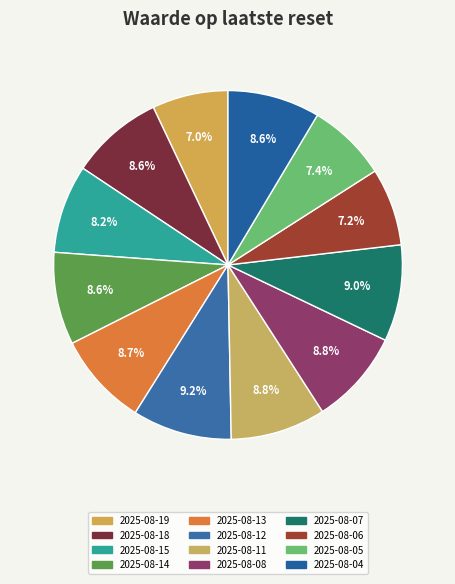

Is there a majority slice in this chart?

No